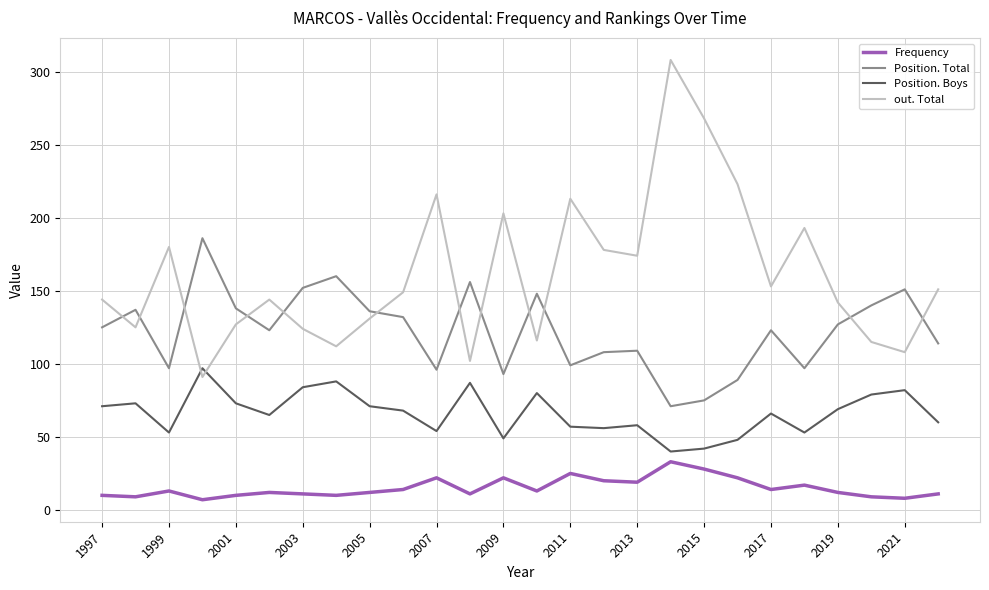

What is the minimum value for Frequency?

7